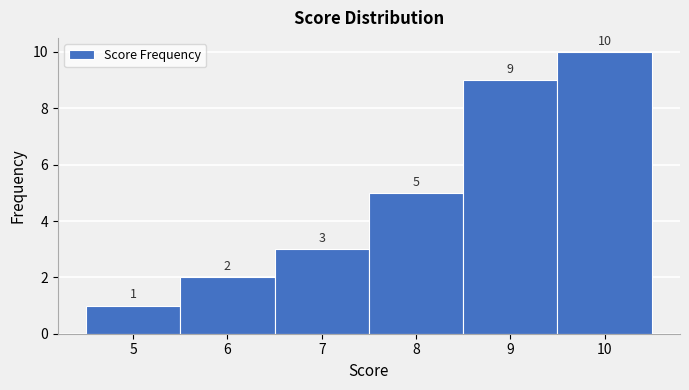

Reading left to right, transcribe this chart: for each bar, give the range it covers on the x-axis and its height.

4.5 to 5.5: 1
5.5 to 6.5: 2
6.5 to 7.5: 3
7.5 to 8.5: 5
8.5 to 9.5: 9
9.5 to 10.5: 10